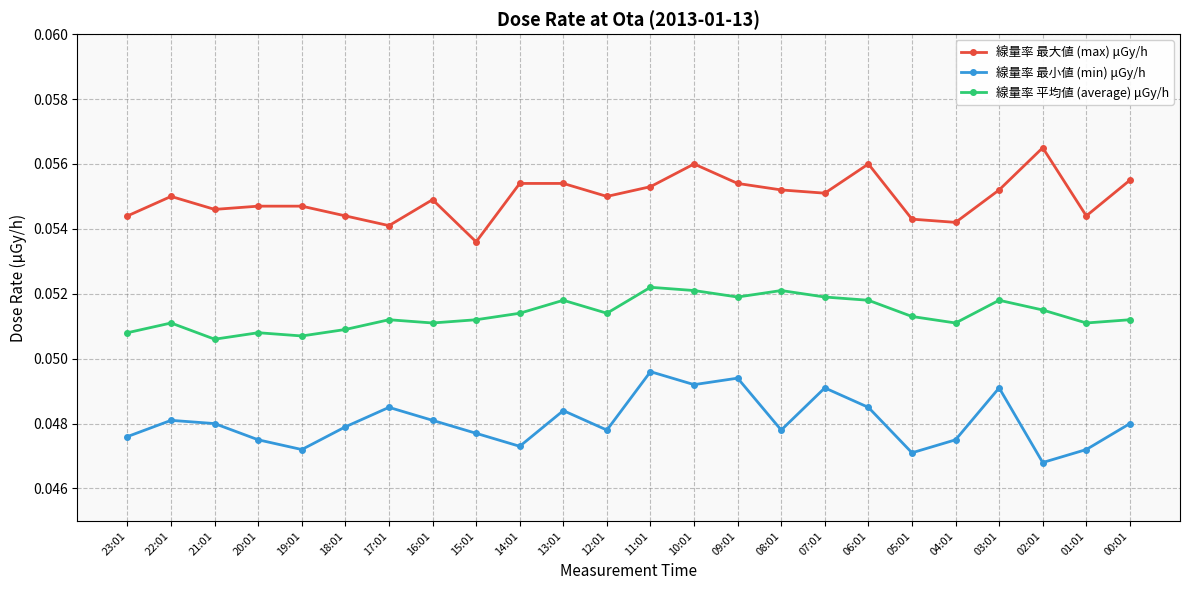

Does the chart display data point markers on the line(s)?

Yes